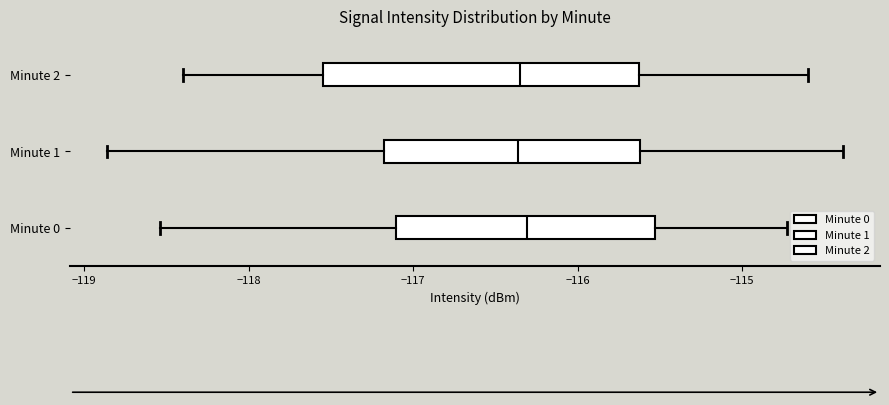

Where does the right whisker of the box for Minute 2 end on the x-axis? The values are not printed on the chart, so give them approximately, as read against the axis.

-114.6